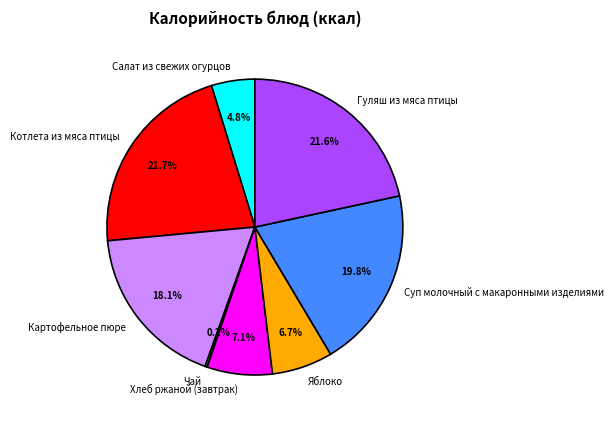

Is there a majority slice in this chart?

No